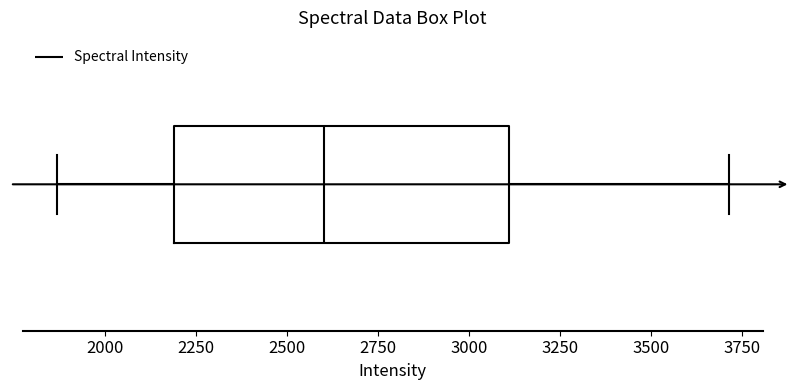

Where does the left whisker of the box end on the x-axis? The values are not printed on the chart, so give them approximately, as read against the axis.

1850